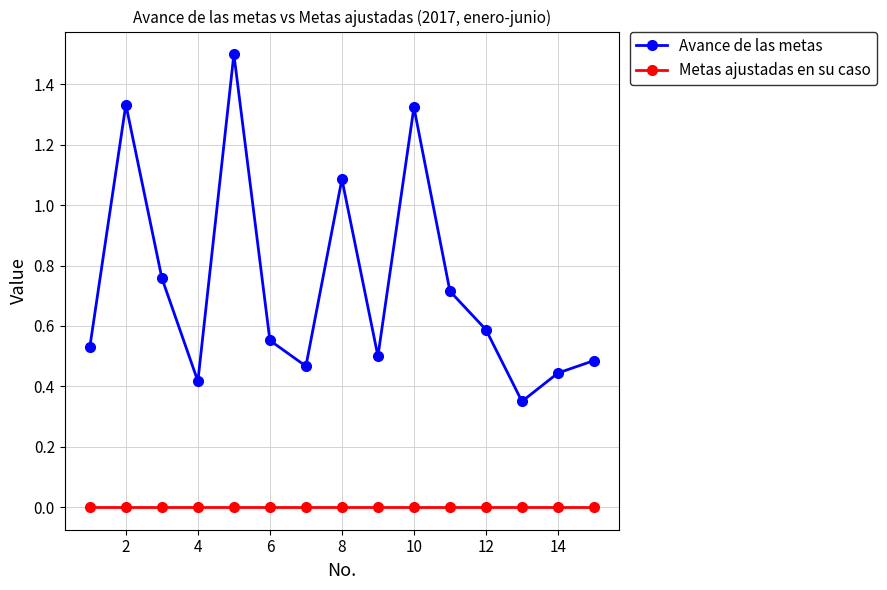

True or false: Avance de las metas and Metas ajustadas en su caso intersect in this chart.

False